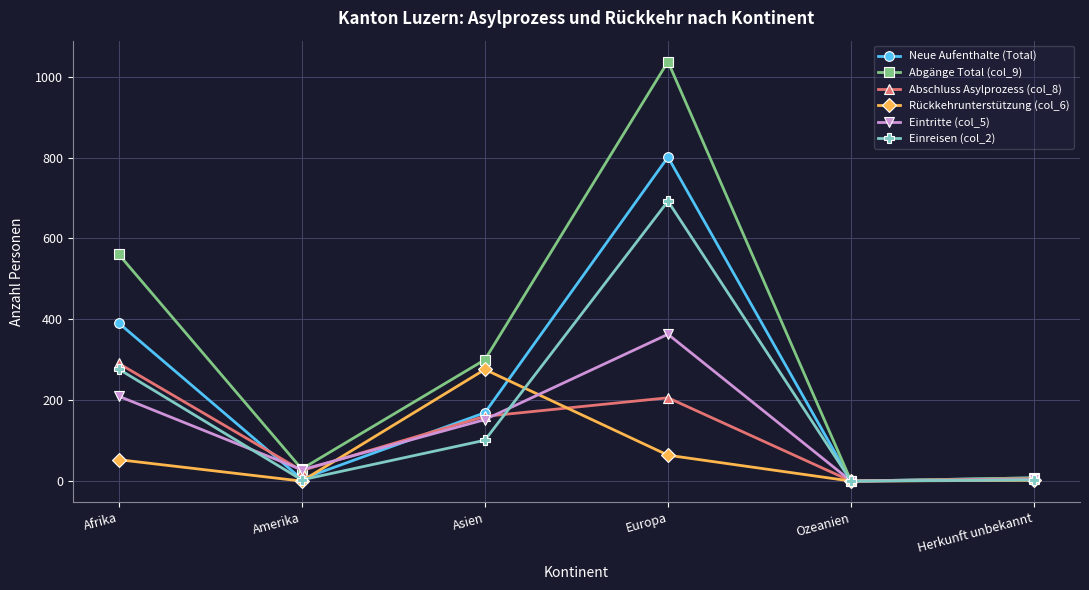

How many interior local peaks does the Eintritte (col_5) series have?

1